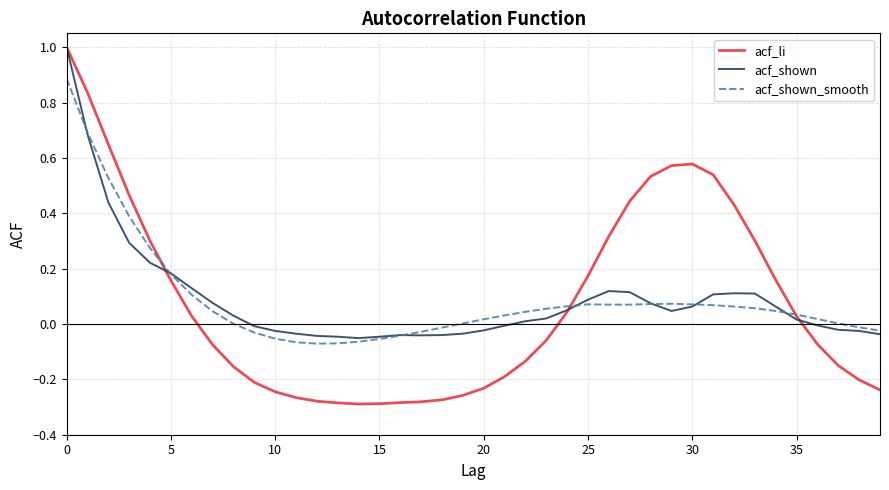

What is the greatest value displayed?

1.0